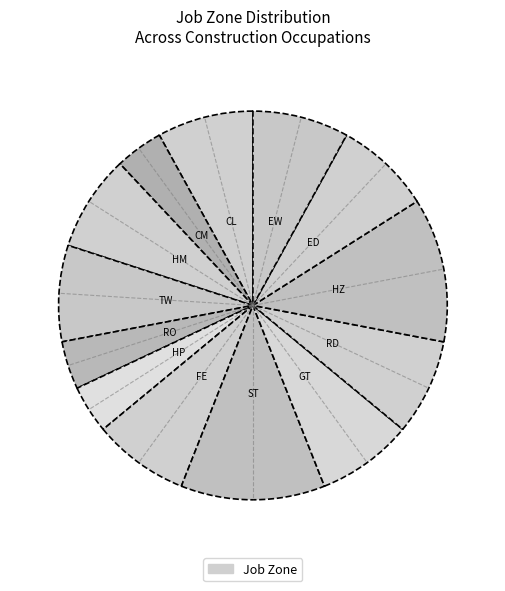

Rank the categories by value from highest to lowest.

Solar Thermal Installers, Hazardous Materials Removal Workers, Construction Laborers, Highway Maintenance Workers, Terrazzo Workers and Finishers, Fence Erectors, Geothermal Technicians, Rotary Drill Operators, Oil and Gas, Earth Drillers, Except Oil and Gas, Explosives Workers, Ordnance Handling, Cement Masons and Concrete Finishers, Roustabouts, Oil and Gas, Helpers--Painters, Paperhangers